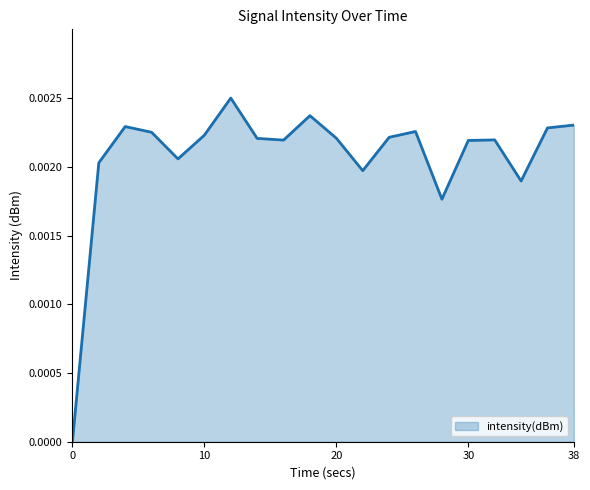

How many lines are shown in the chart?

1